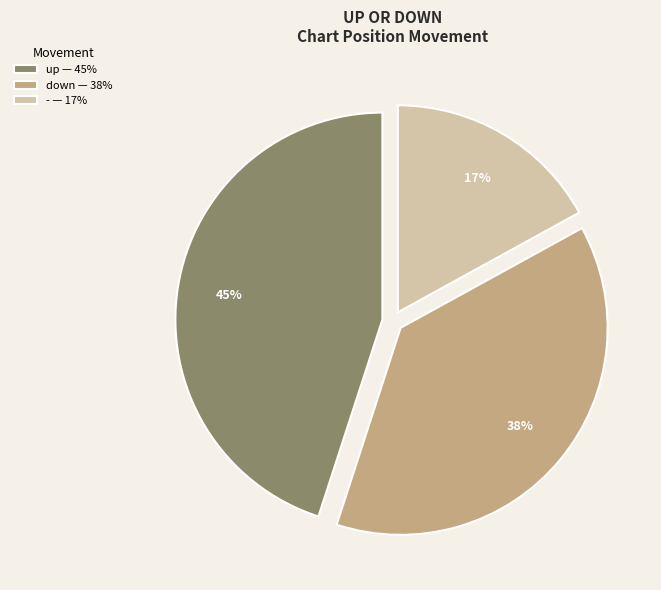

To the nearest percent, what portion does - represent?

17%